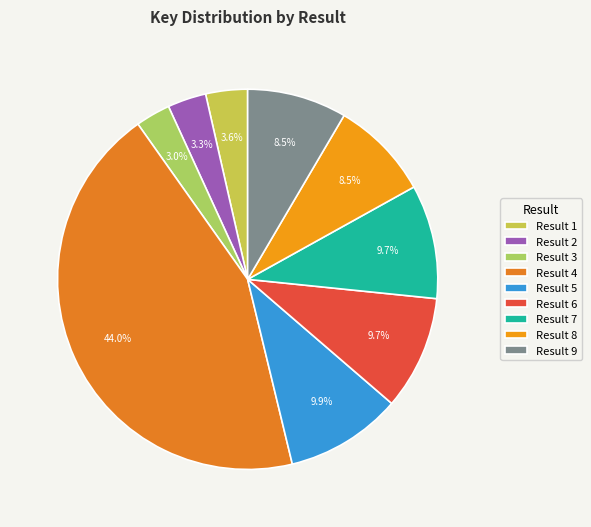

What percentage is NOT represented by Result 9?

91.5%